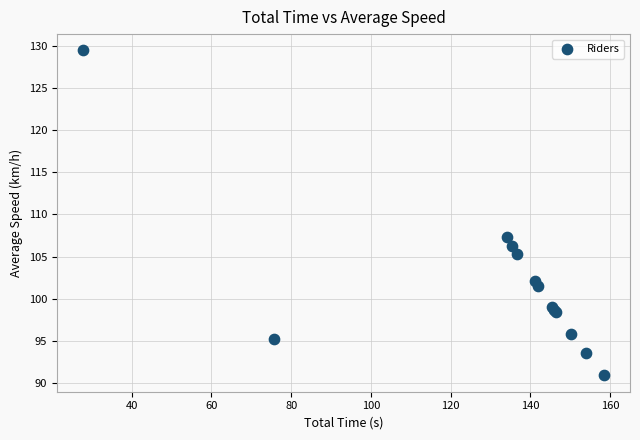

What Y value in the scatter plot is closest to 110?

107.3